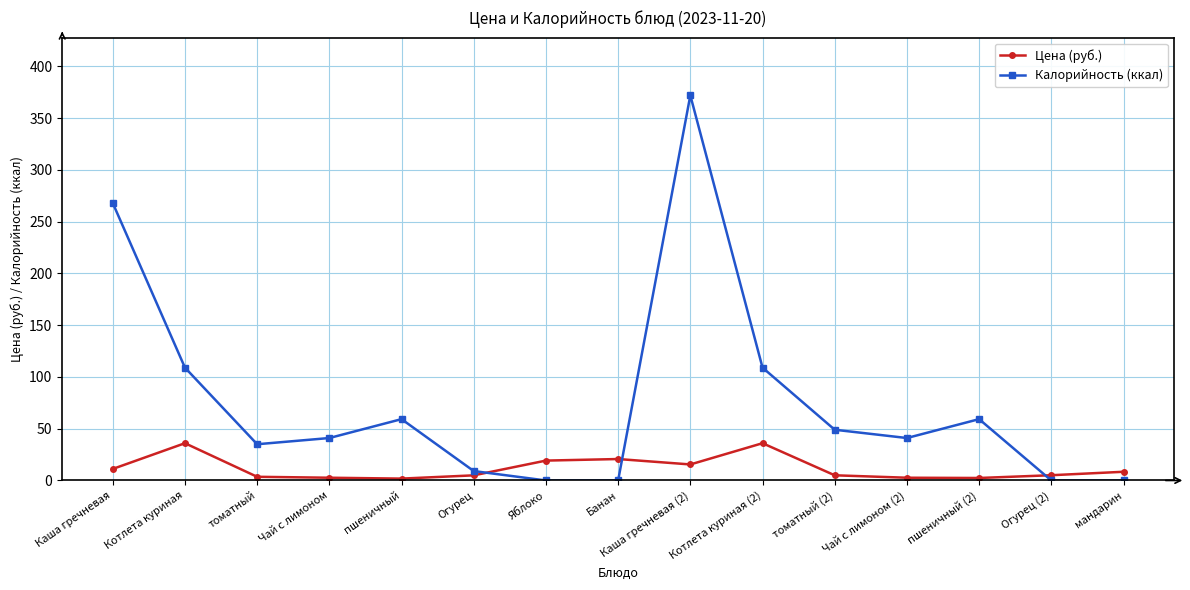

Between which two adjacent categories do Калорийность (ккал) and Цена (руб.) first intersect?

Огурец and Яблоко